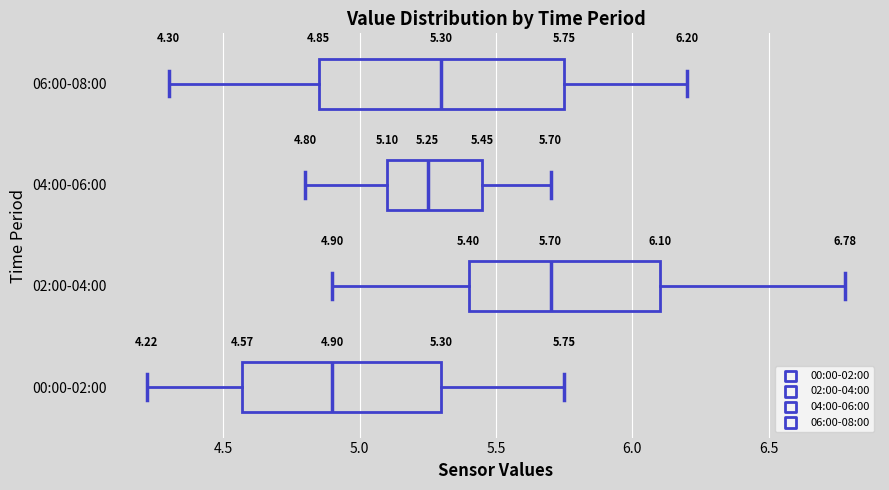

Which box has the furthest to the right median line?

02:00-04:00